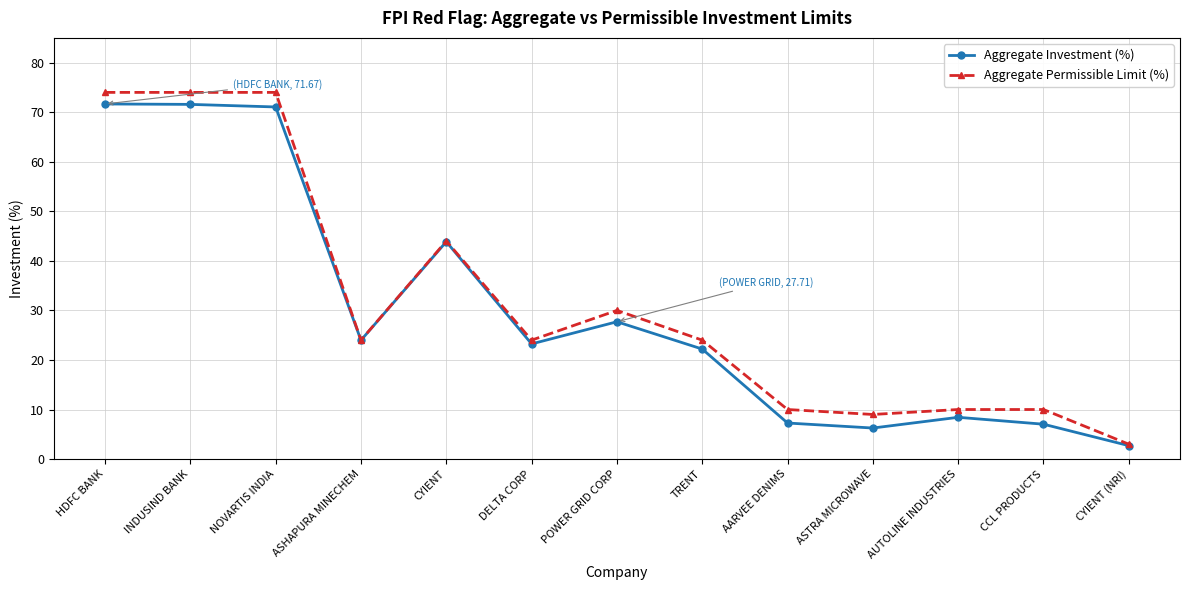

What value does the Aggregate Investment (%) series have at HDFC BANK?

71.7